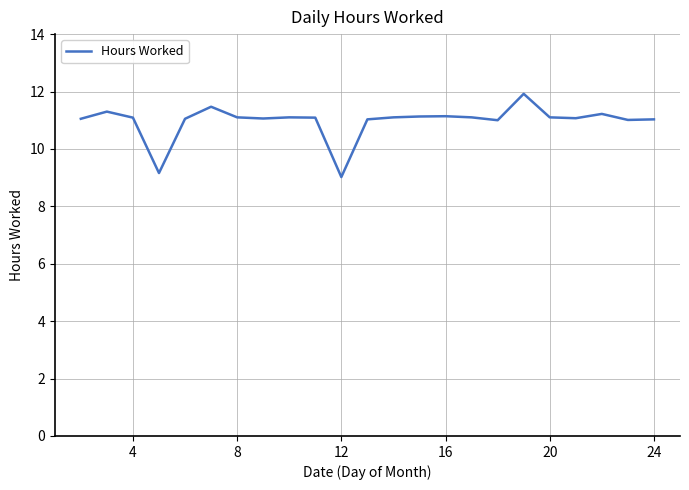

What is the maximum value shown in the chart?

11.9